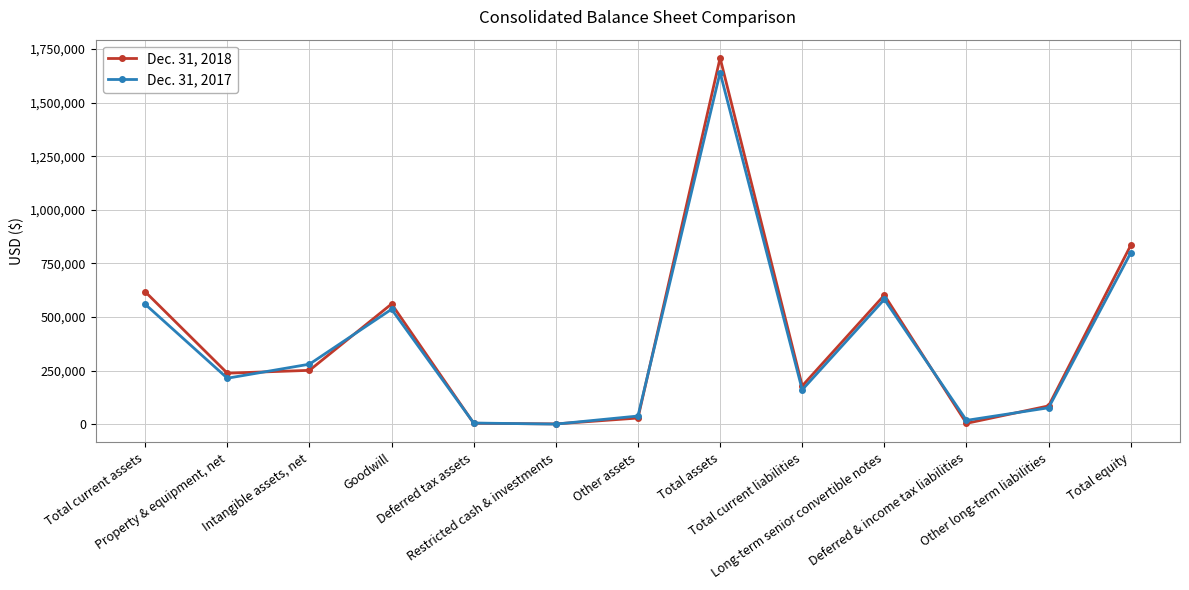

Is this an area chart (filled region under the line)?

No